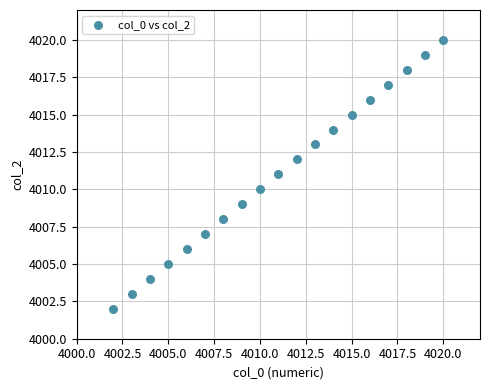

What is the range of X values (max minus min)?

18